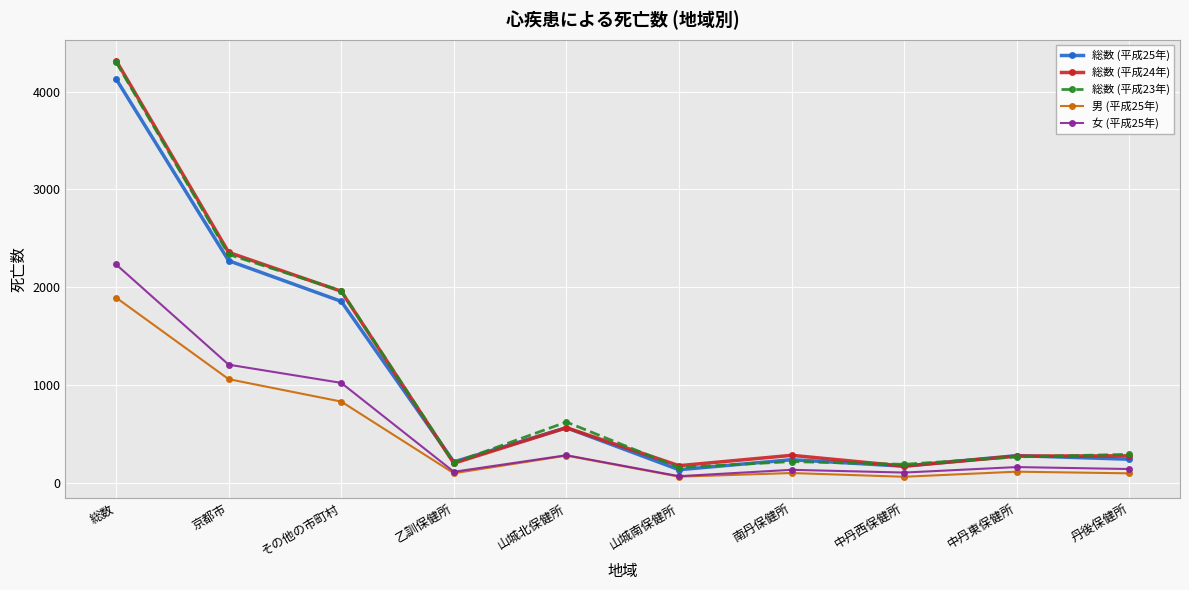

At which label is 女 (平成25年) closest to 1152?

京都市